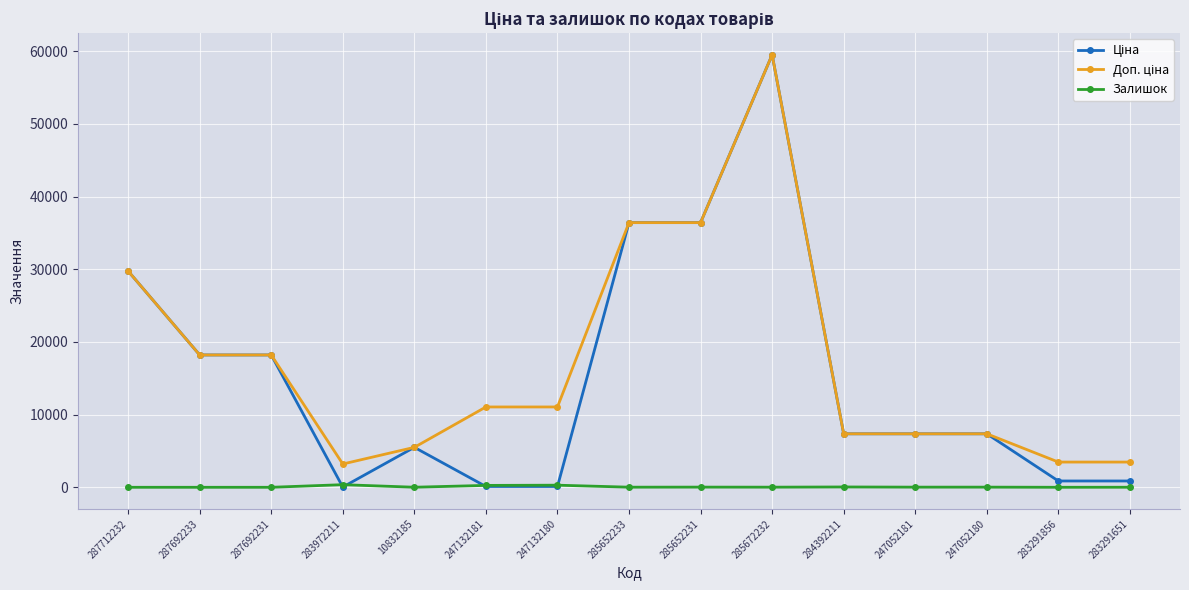

At which category is the sum across all series the highest?

285672232